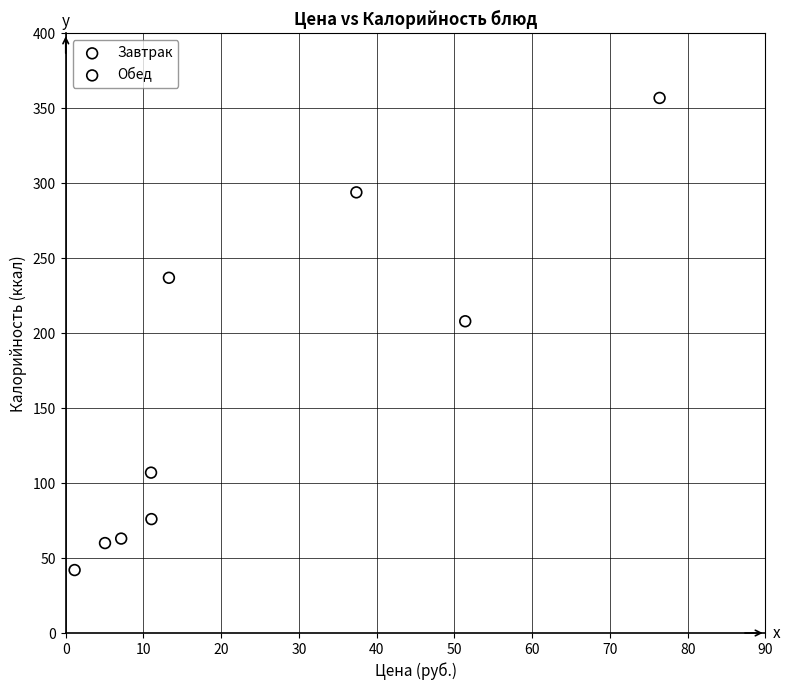

Which series has the widest spread of Y values?

Обед